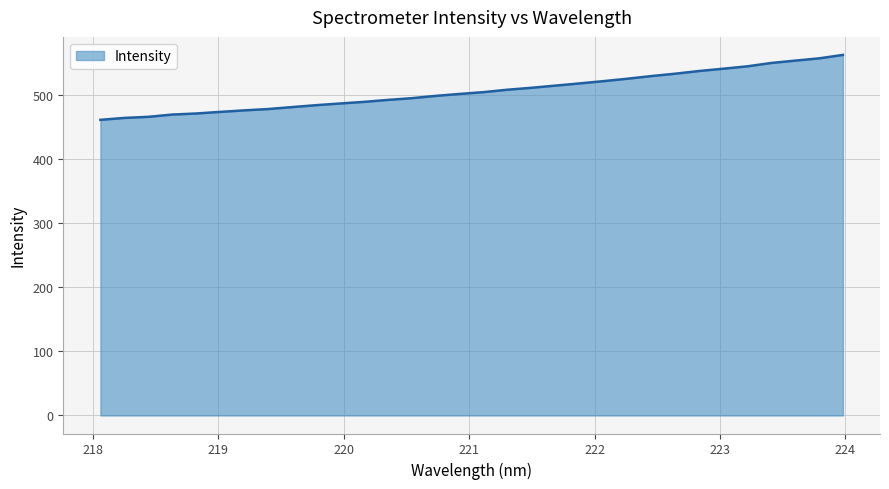

What is the difference between the maximum and minimum values?

101.3